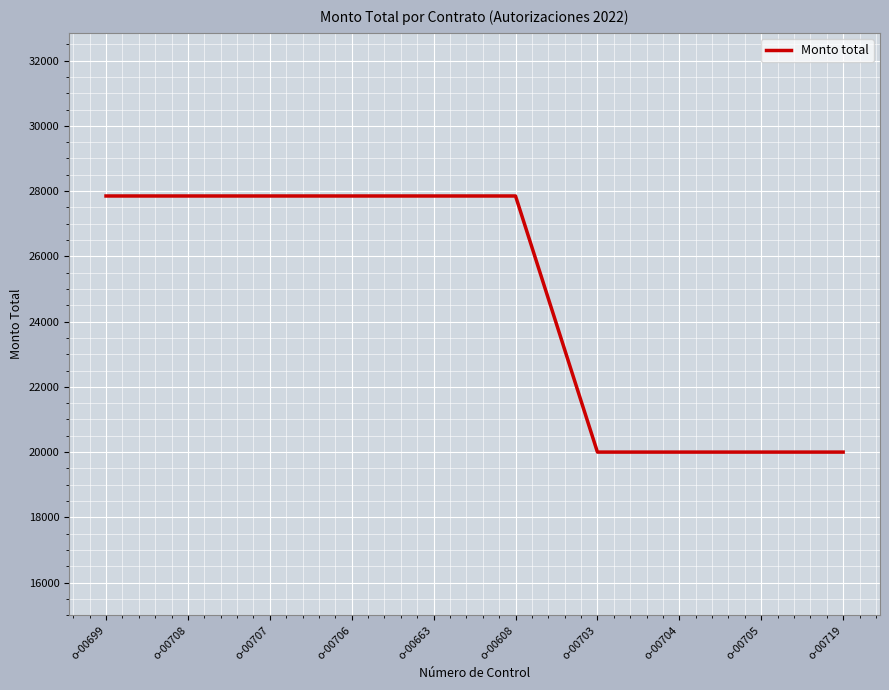

What is the ratio of the value at o-00699 to the value at o-00708?

1.0